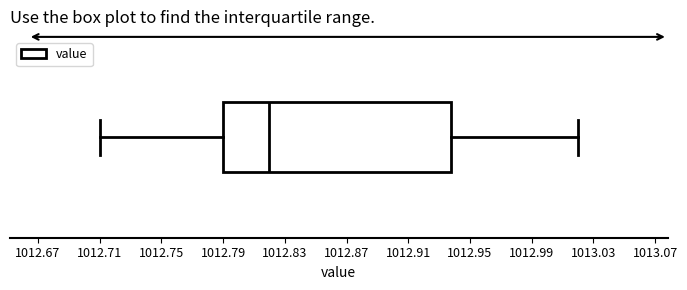

Transcribe this box plot: give where the median line is, the range the box spans, and where the two whiskers end, as read against the x-axis. The values are not printed on the chart, so give them approximately, as read against the axis.

median 1012.82, box 1012.79 to 1012.94, whiskers 1012.71 to 1013.02